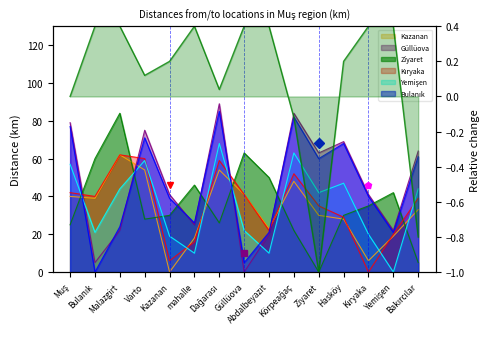

What is the label of the 2nd point from the right?

Yemişen